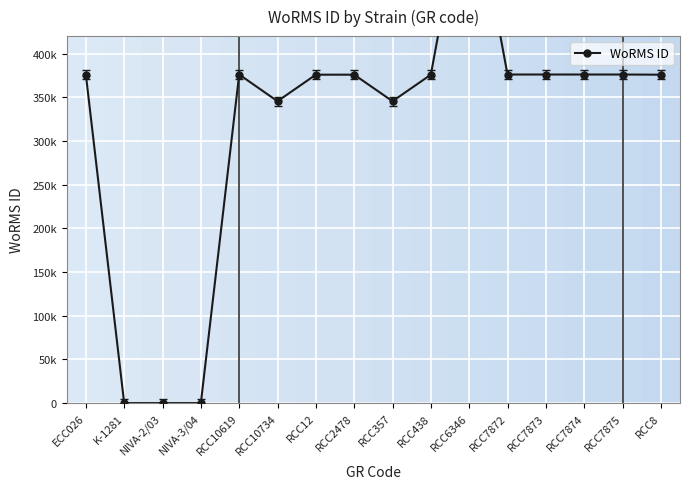

What is the sum of the values at RCC10734 and RCC10619?

721532